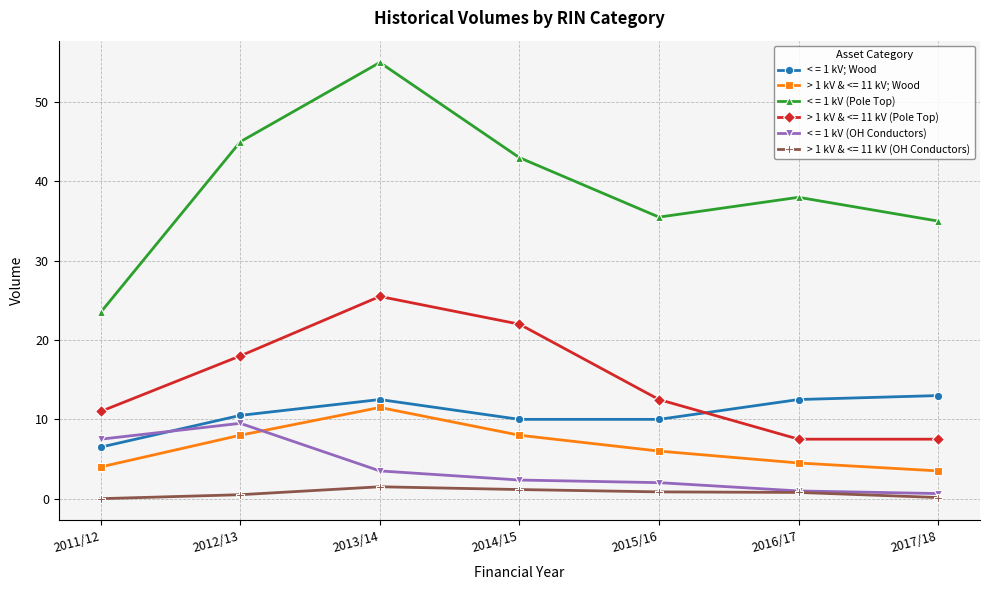

Where is the first local maximum for < = 1 kV (OH Conductors)?

2012/13